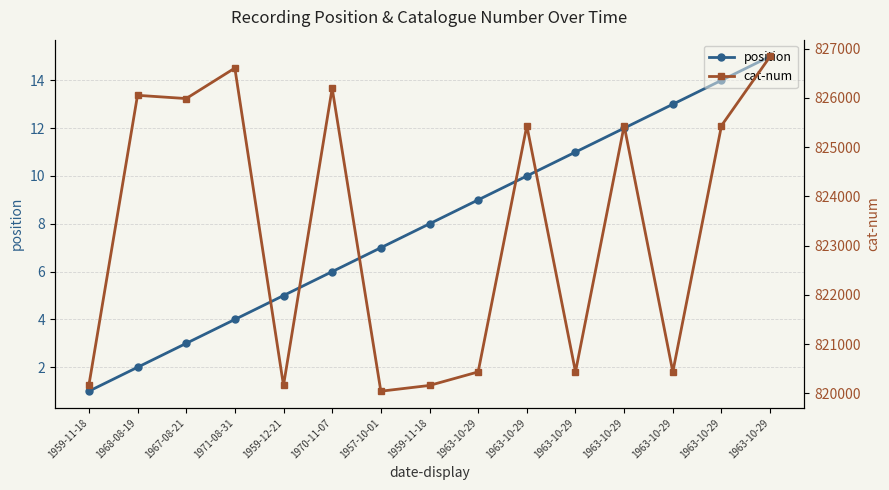

Is it true that position equals 8 at 1963-10-29?

False